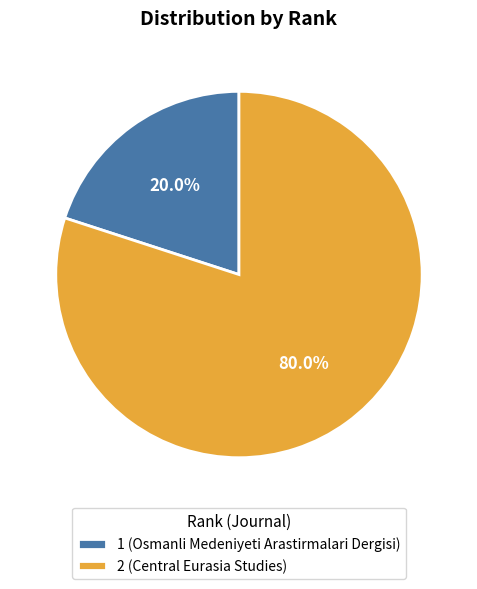

Is the sum of 2 (Central Eurasia Studies) and 1 (Osmanli Medeniyeti Arastirmalari Dergisi) greater than half?

Yes